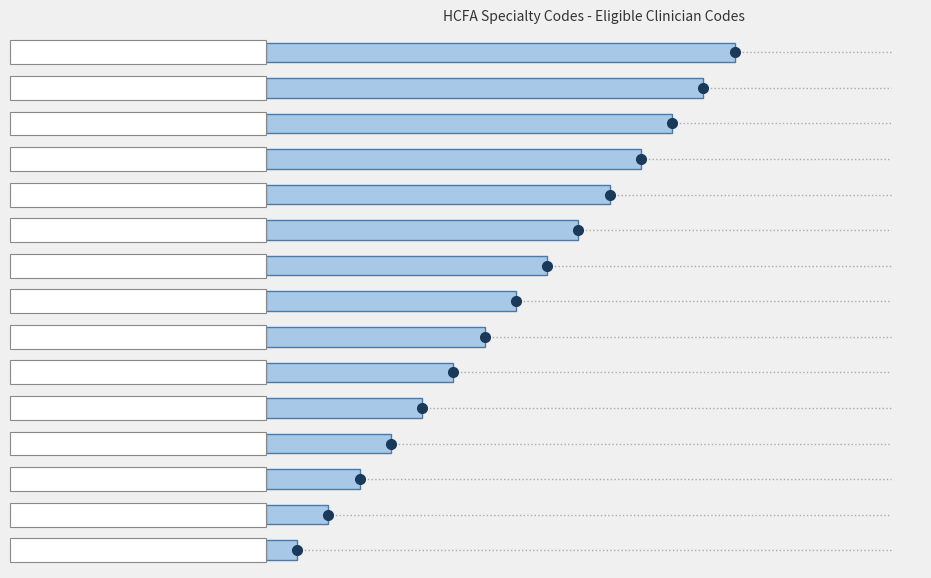

Does the chart contain any negative values?

No